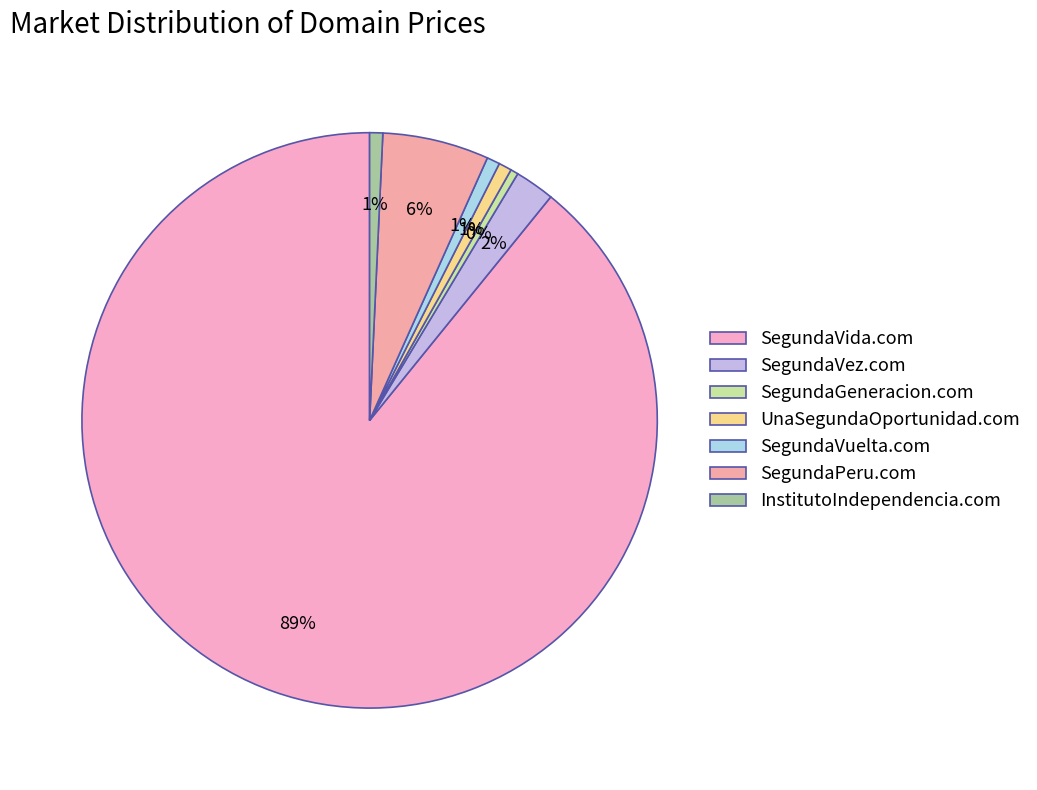

What is the change in value from SegundaGeneracion.com to UnaSegundaOportunidad.com?

+2000